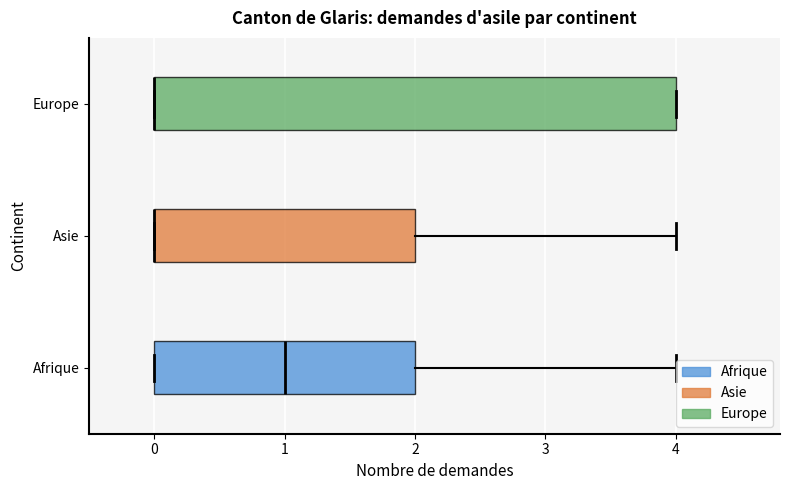

Which box is the widest, from its left edge to its right edge?

Europe